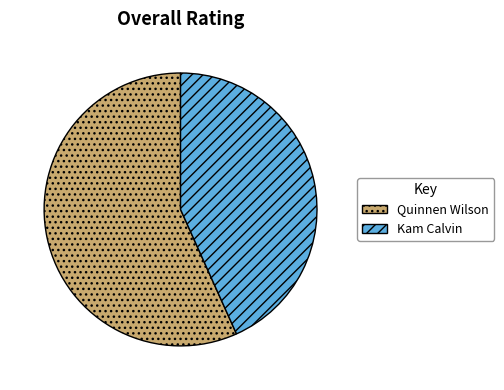

How many segments does this pie chart have?

2